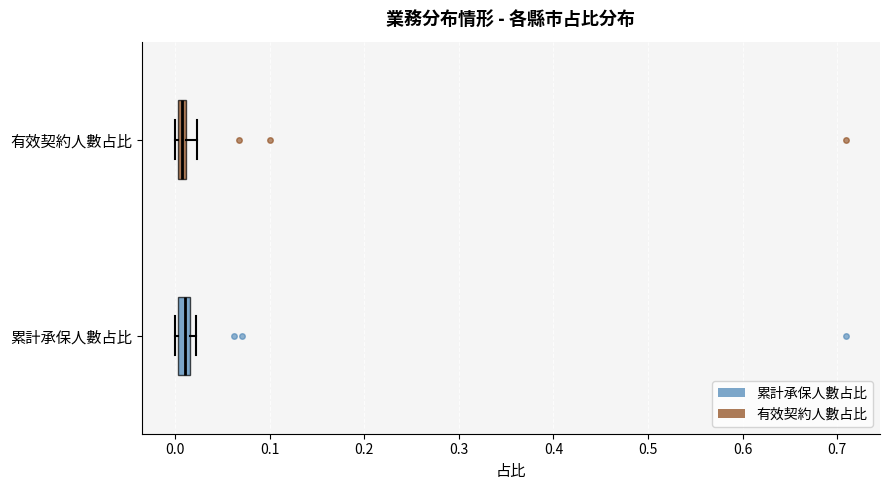

Where is the right edge of the box for 累計承保人數占比 on the x-axis? The values are not printed on the chart, so give them approximately, as read against the axis.

0.02